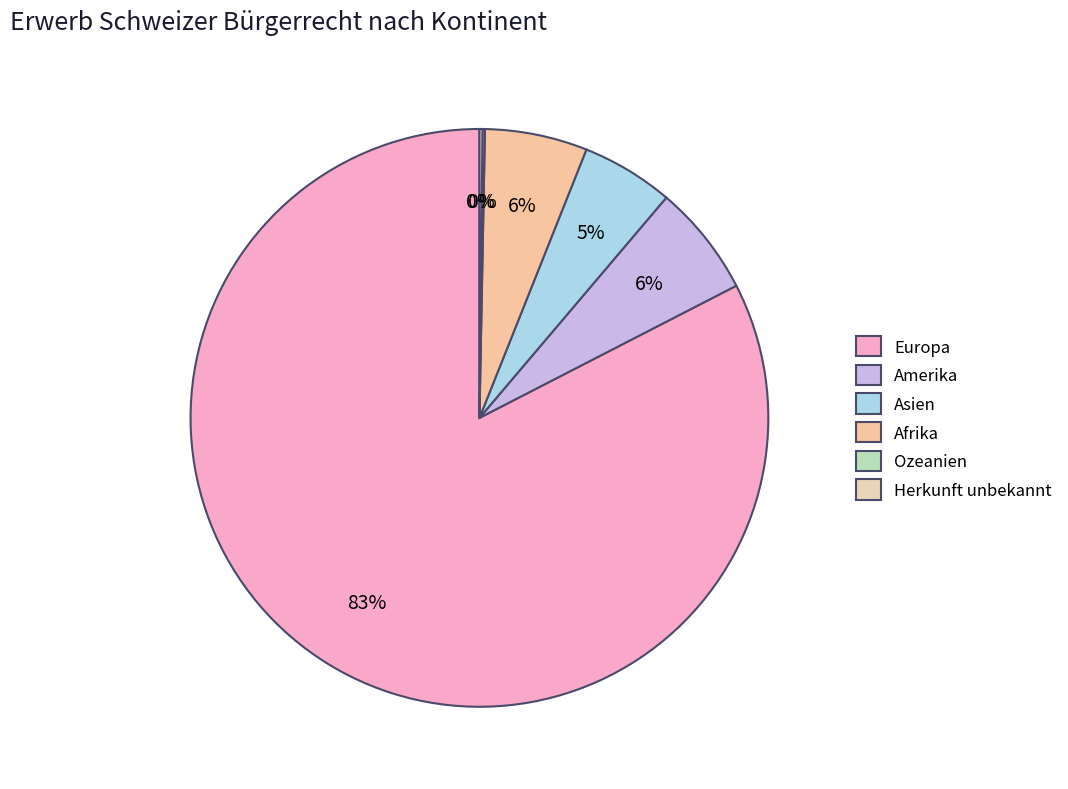

Count the number of slices in the pie.

6